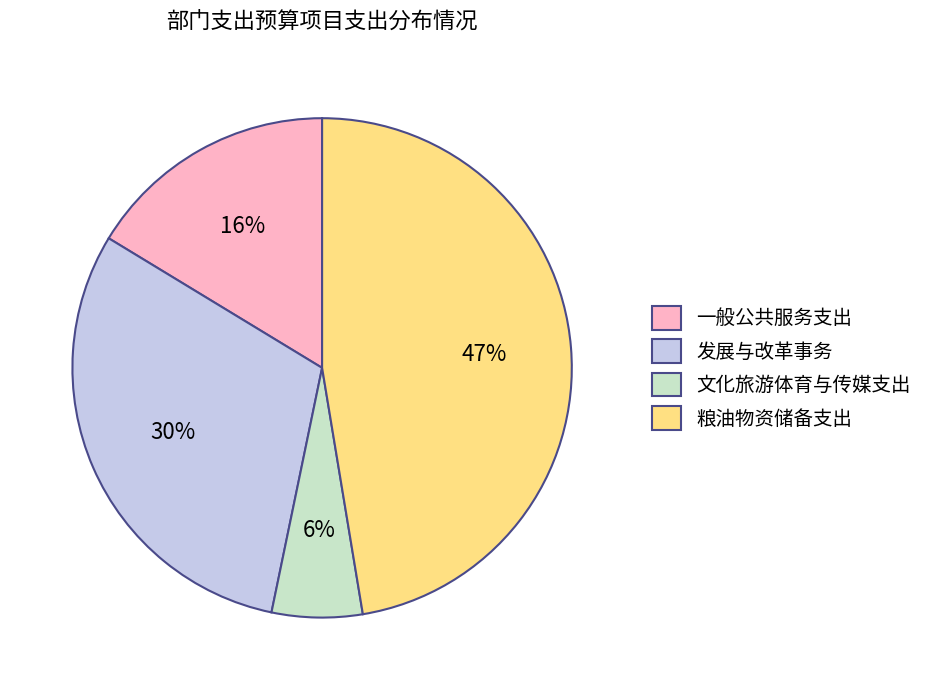

How many segments does this pie chart have?

4